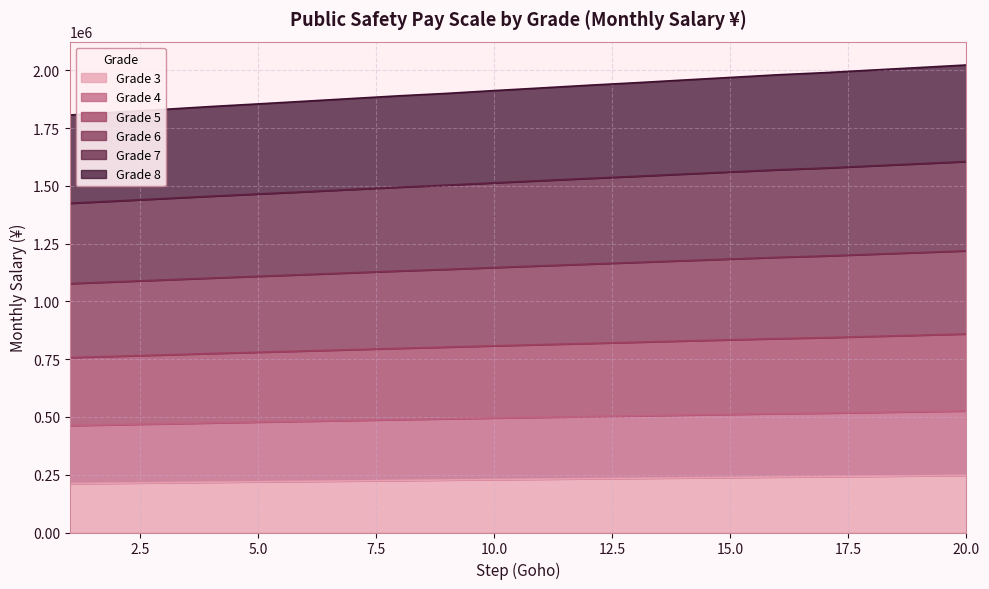

What are all the series names shown in the legend?

Grade 3, Grade 4, Grade 5, Grade 6, Grade 7, Grade 8